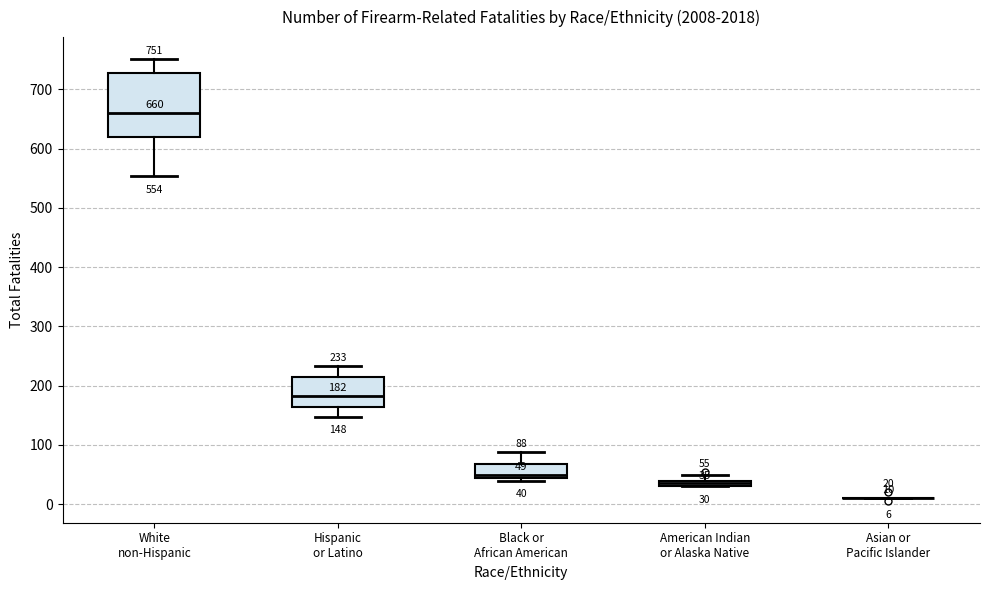

Comparing the boxes themselves (not the whiskers), which one is the tallest?

White non-Hispanic